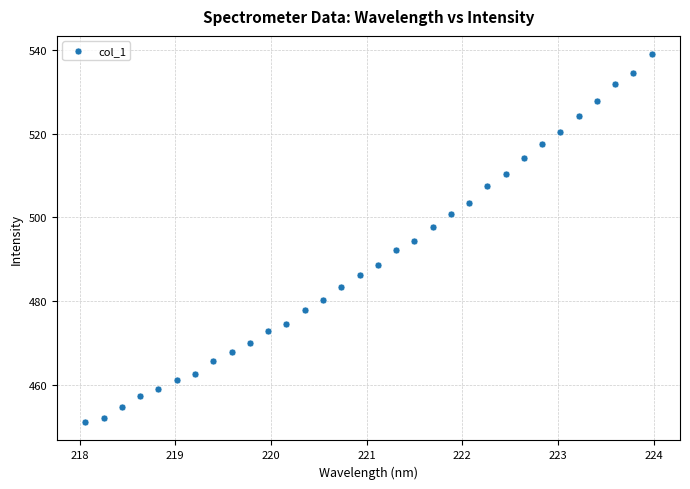

What is the range of X values (max minus min)?

5.9